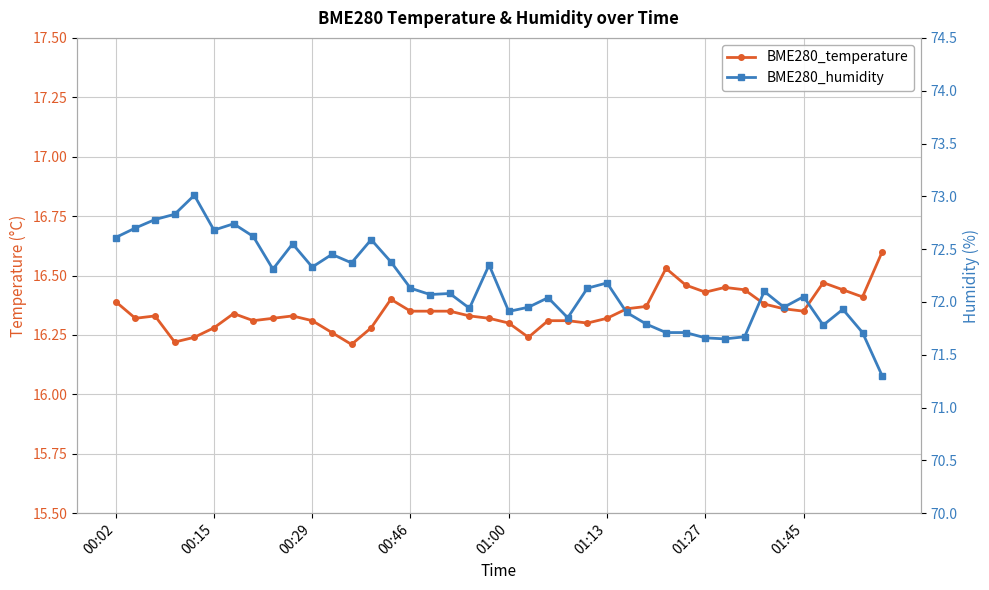

What is the difference between the second highest and second lowest values in the BME280_temperature series?

0.3